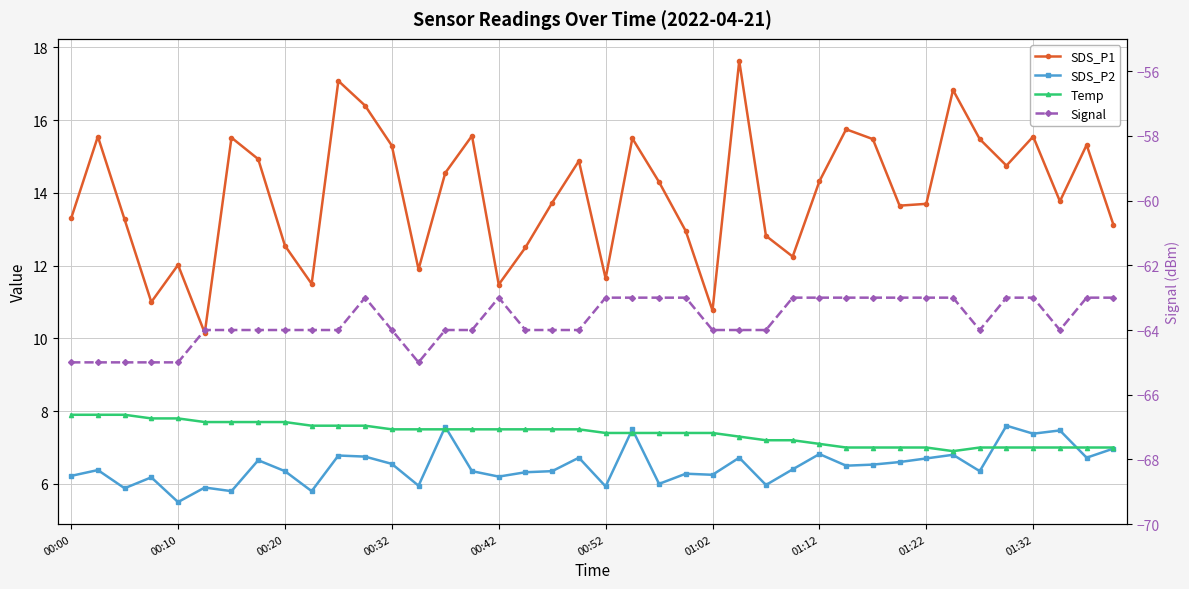

Does the chart display data point markers on the line(s)?

Yes